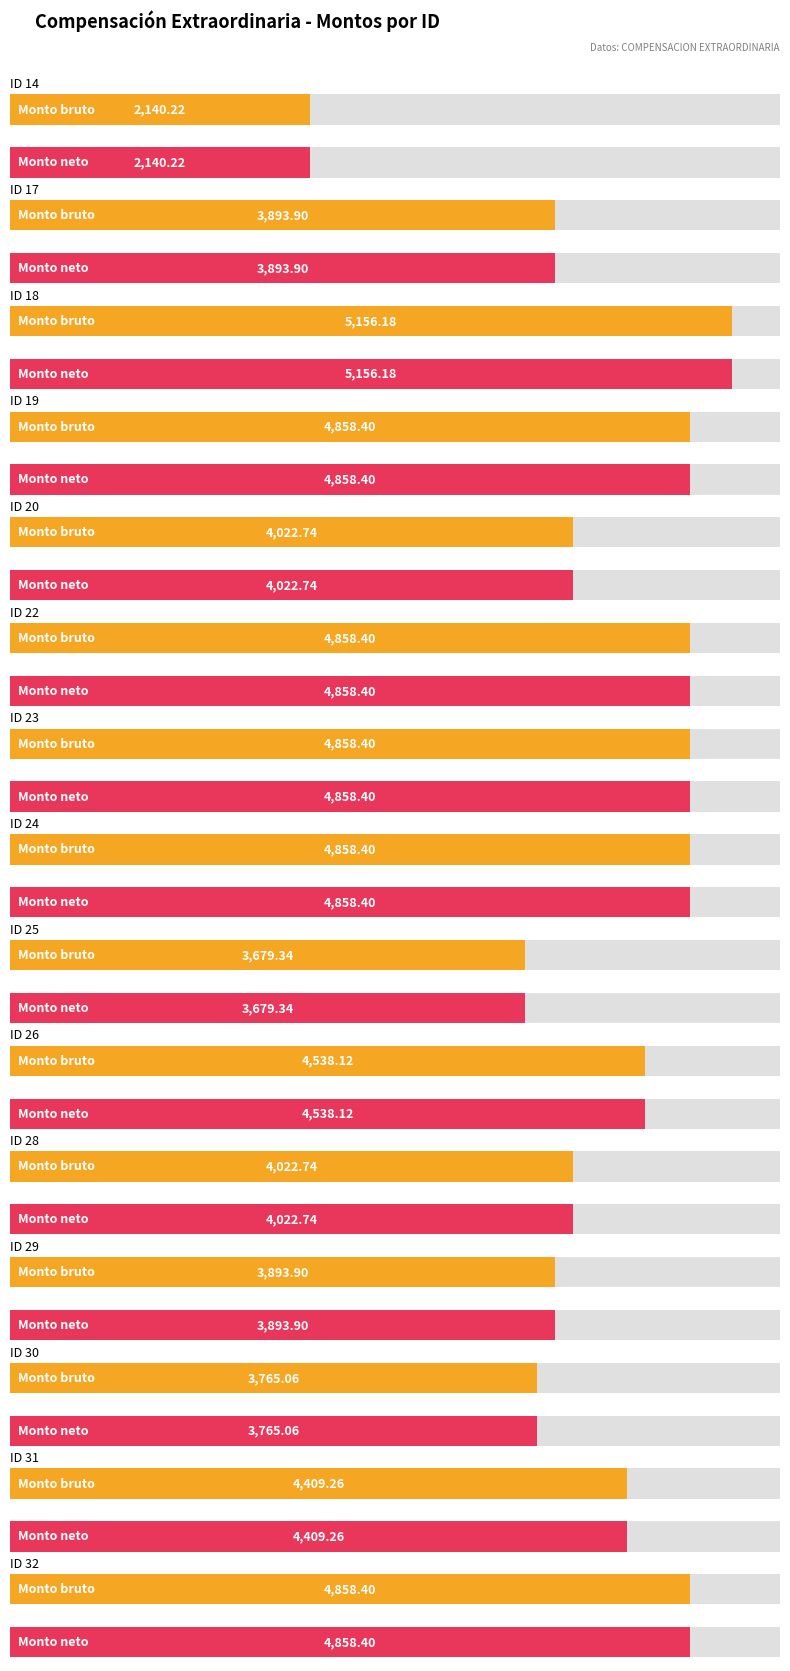

Reading left to right, what are all the values shown in this chart?

Monto bruto: ID 14=2140.2	ID 17=3893.9	ID 18=5156.2	ID 19=4858.4	ID 20=4022.7	ID 22=4858.4	ID 23=4858.4	ID 24=4858.4	ID 25=3679.3	ID 26=4538.1	ID 28=4022.7	ID 29=3893.9	ID 30=3765.1	ID 31=4409.3	ID 32=4858.4
Monto neto: ID 14=2140.2	ID 17=3893.9	ID 18=5156.2	ID 19=4858.4	ID 20=4022.7	ID 22=4858.4	ID 23=4858.4	ID 24=4858.4	ID 25=3679.3	ID 26=4538.1	ID 28=4022.7	ID 29=3893.9	ID 30=3765.1	ID 31=4409.3	ID 32=4858.4